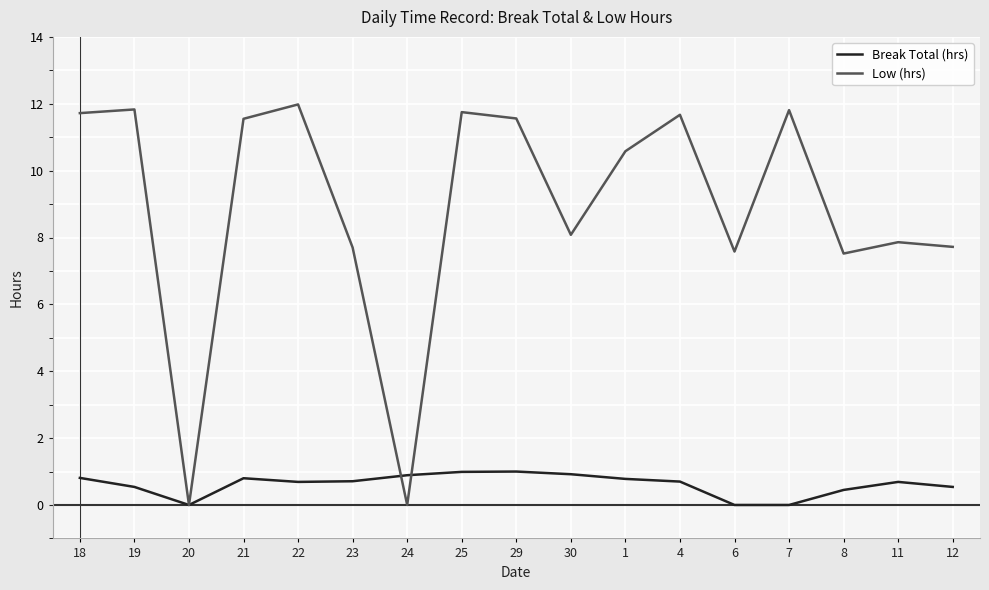

How many lines are shown in the chart?

2